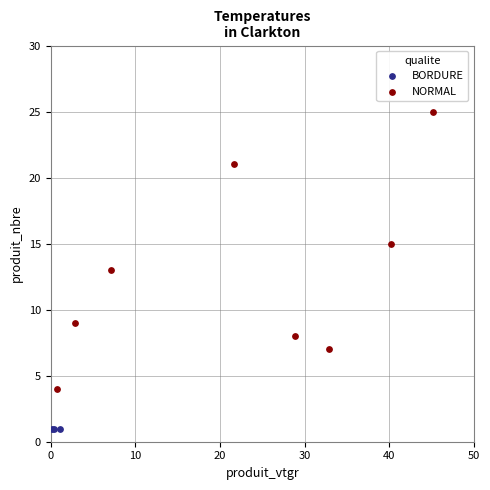

Which series reaches the maximum Y coordinate?

NORMAL